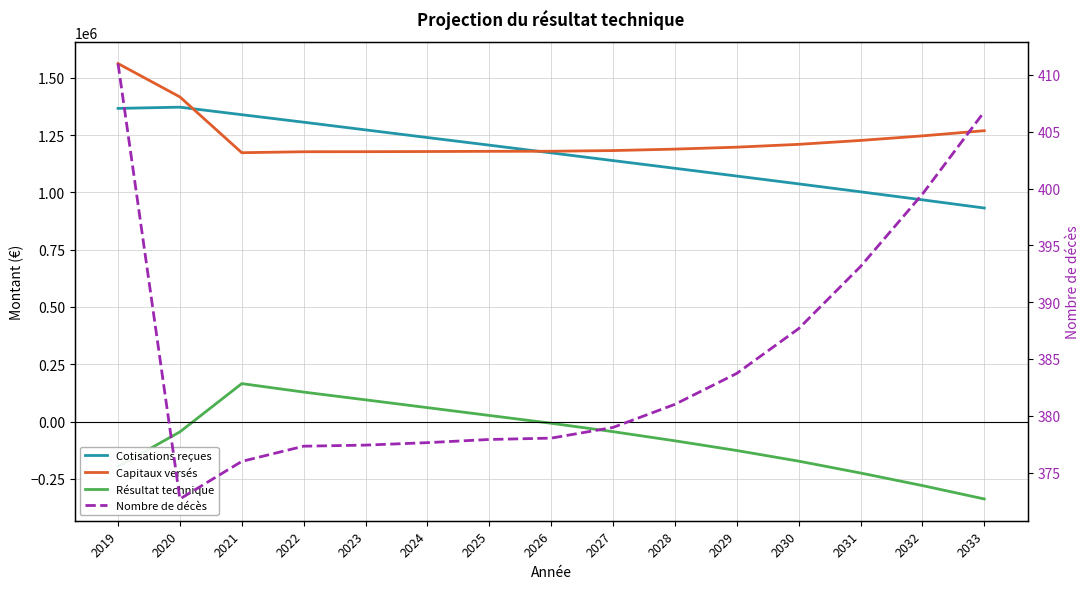

After their last crossing, which series has the higher values: Résultat technique or Nombre de décès?

Nombre de décès